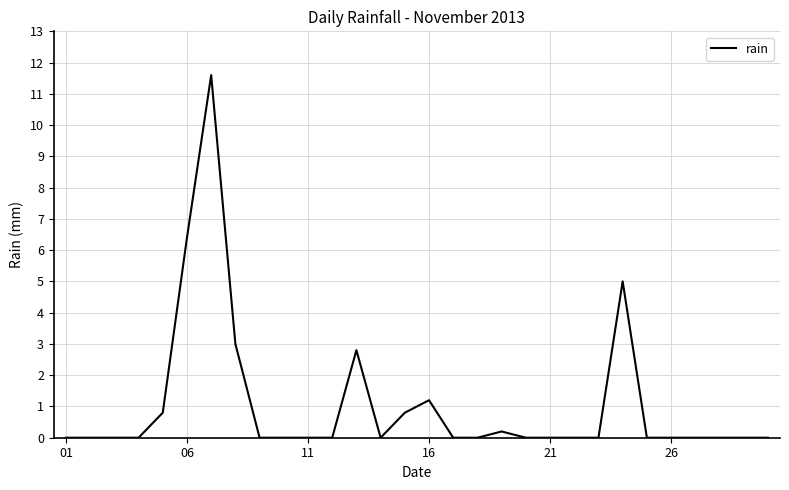

What is the difference between the maximum and minimum values?

11.6